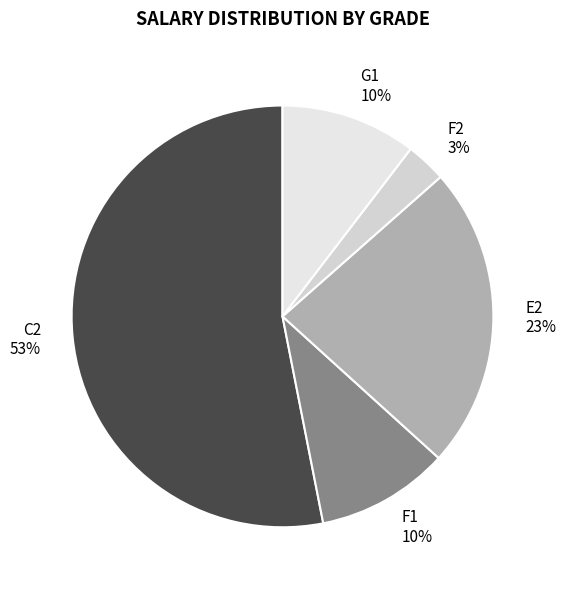

Is the sum of F2 and G1 greater than half?

No